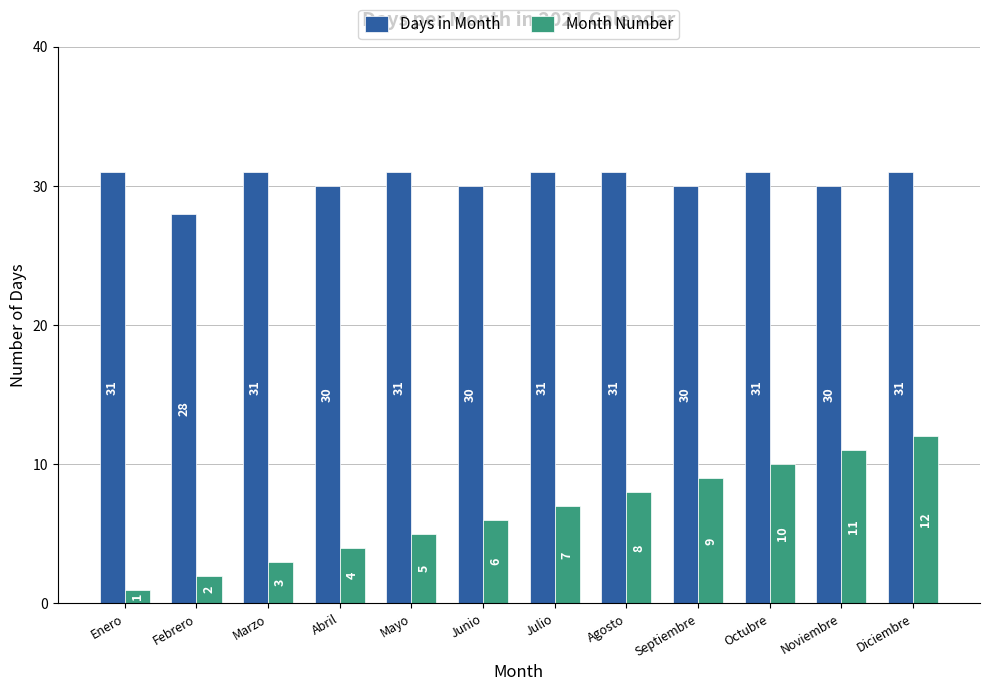

Reading right to left, list all the values displayed in this chart.

Days in Month: 31	30	31	30	31	31	30	31	30	31	28	31
Month Number: 12	11	10	9	8	7	6	5	4	3	2	1